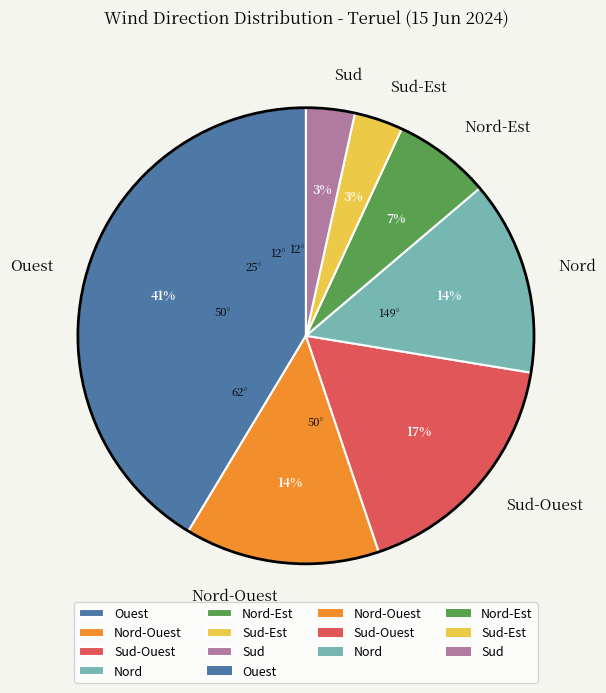

To the nearest percent, what is the average slice percentage?

14%